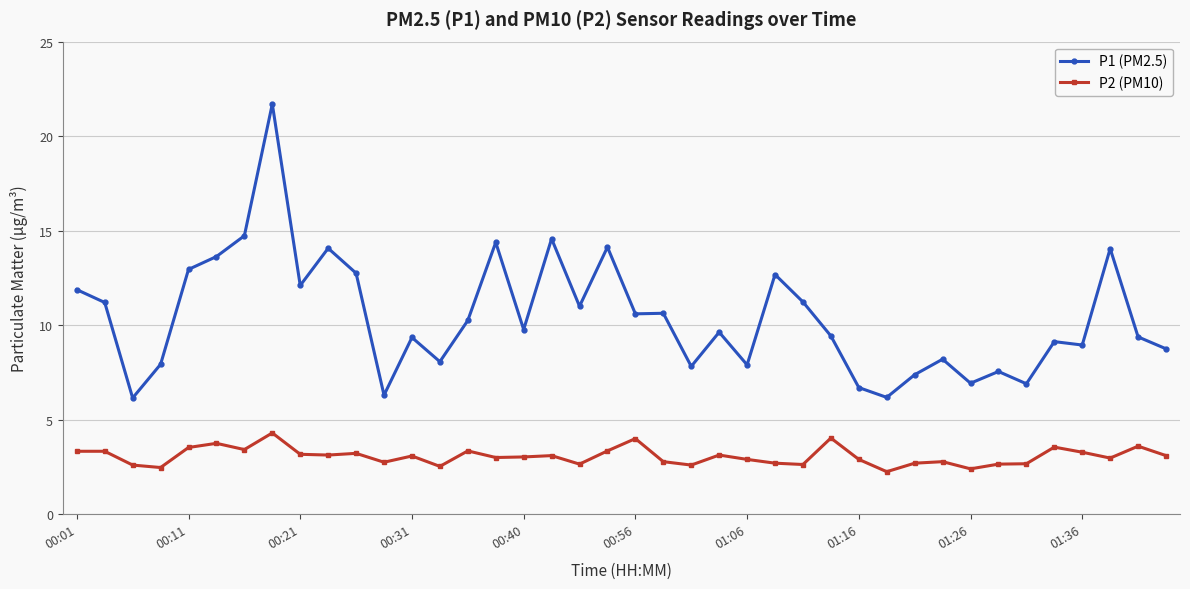

List the series in order of their overall mean, highest first.

P1 (PM2.5), P2 (PM10)